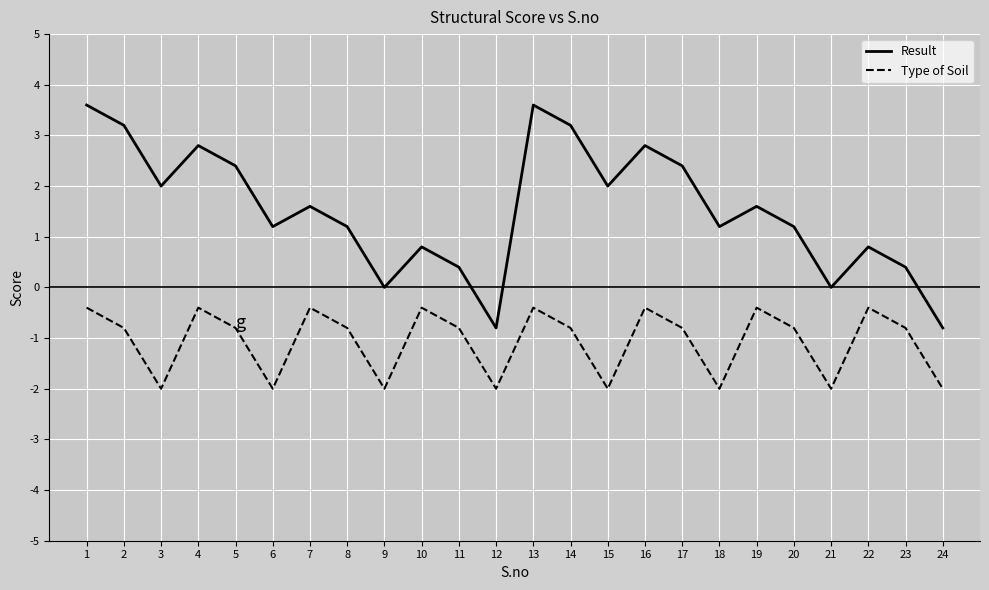

List the series in order of their peak value, lowest first.

Type of Soil, Result